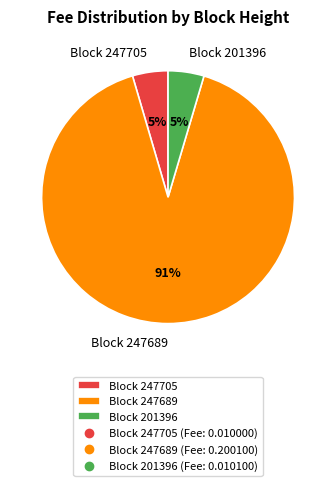

Which slice is the largest?

Block 247689